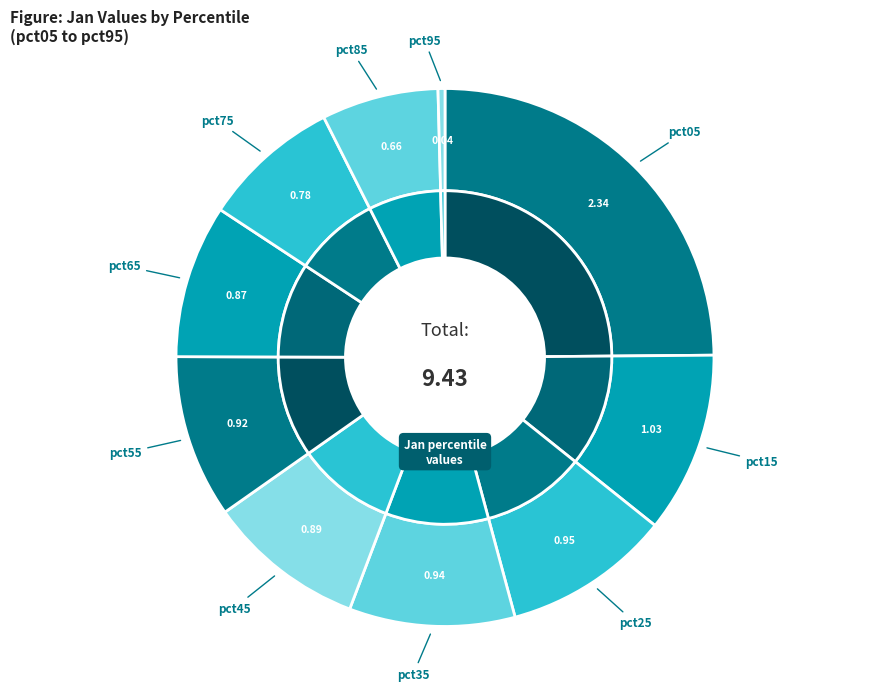

How many slices are in this pie chart?

10